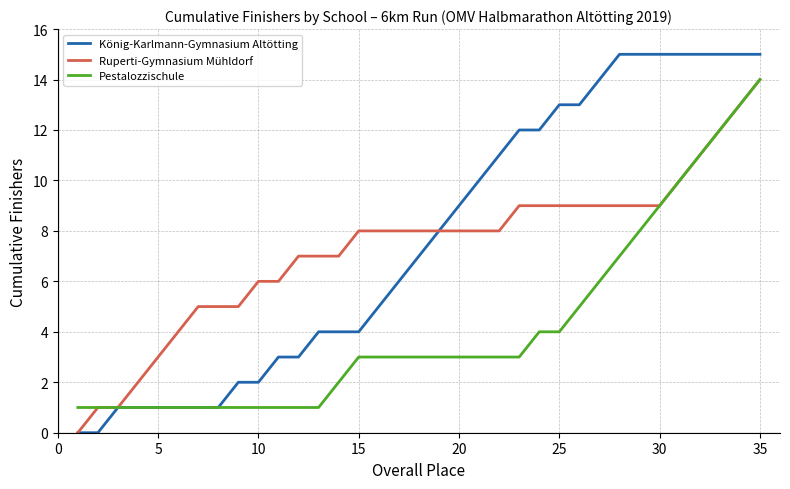

Does the chart have visible grid lines?

Yes